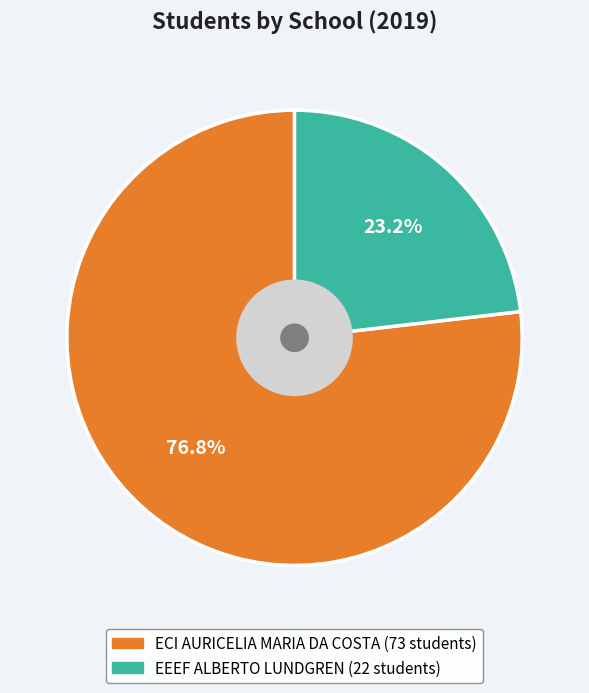

Which slice is the smallest?

EEEF ALBERTO LUNDGREN